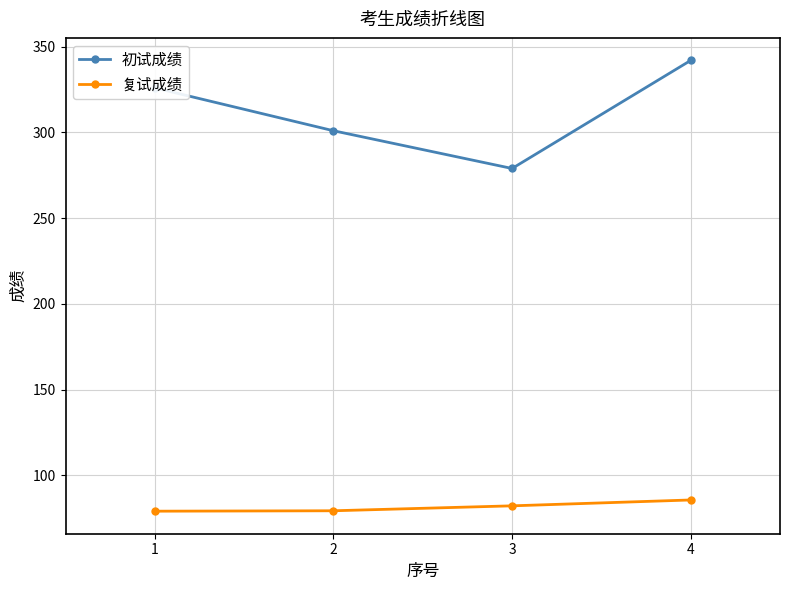

Rank the series at 2 from lowest to highest value.

复试成绩, 初试成绩